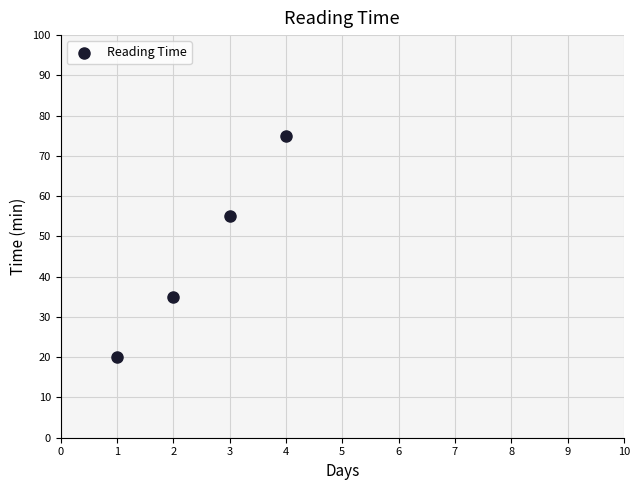

What is the range of X values (max minus min)?

3